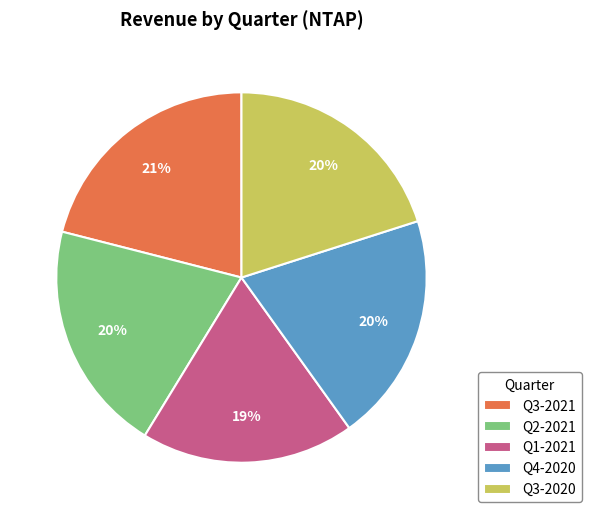

Does Q3-2020 represent more than half of the total?

No